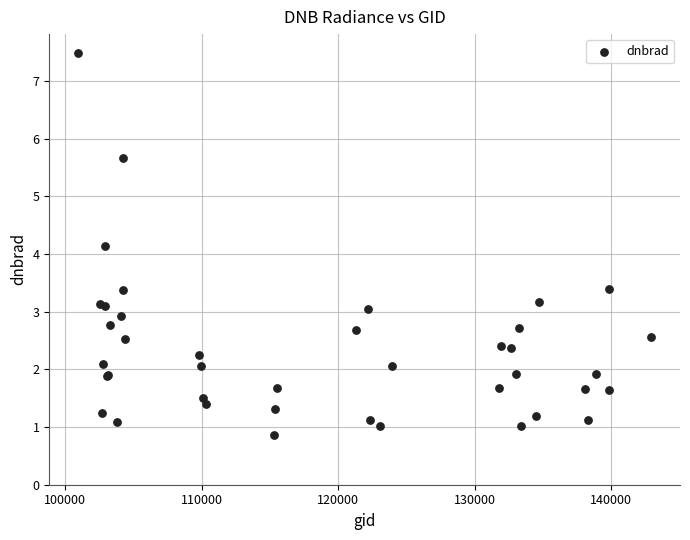

What Y value in the scatter plot is closest to 4?

4.1